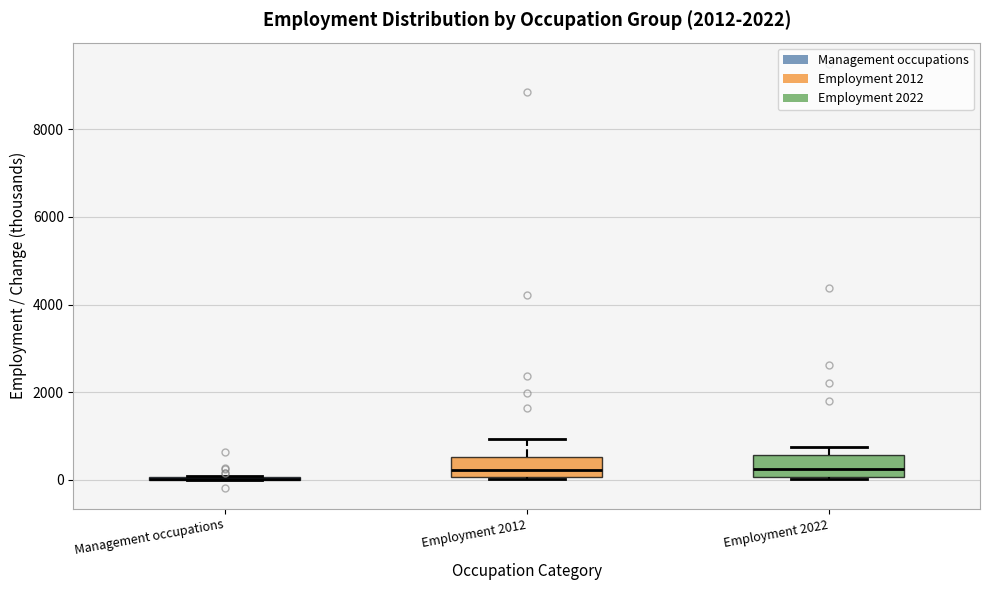

Where does the upper whisker of the box for Employment 2012 end on the y-axis? The values are not printed on the chart, so give them approximately, as read against the axis.

1000